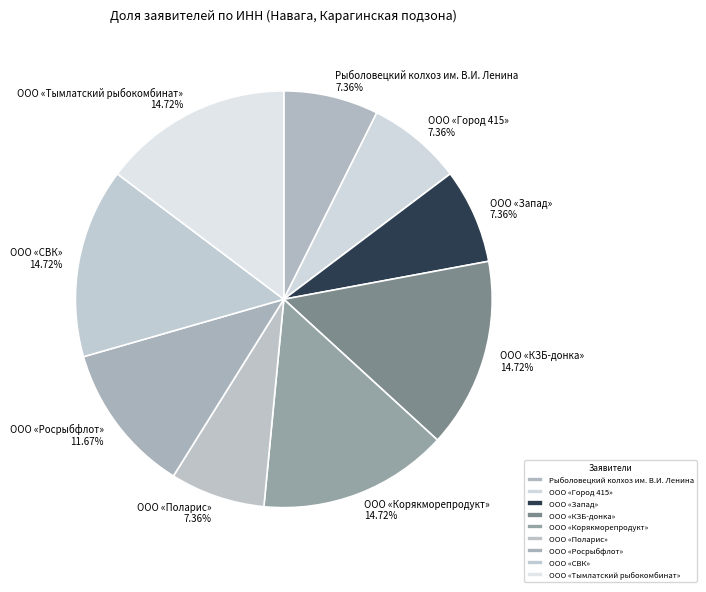

Is there any slice that represents more than half of the pie?

No